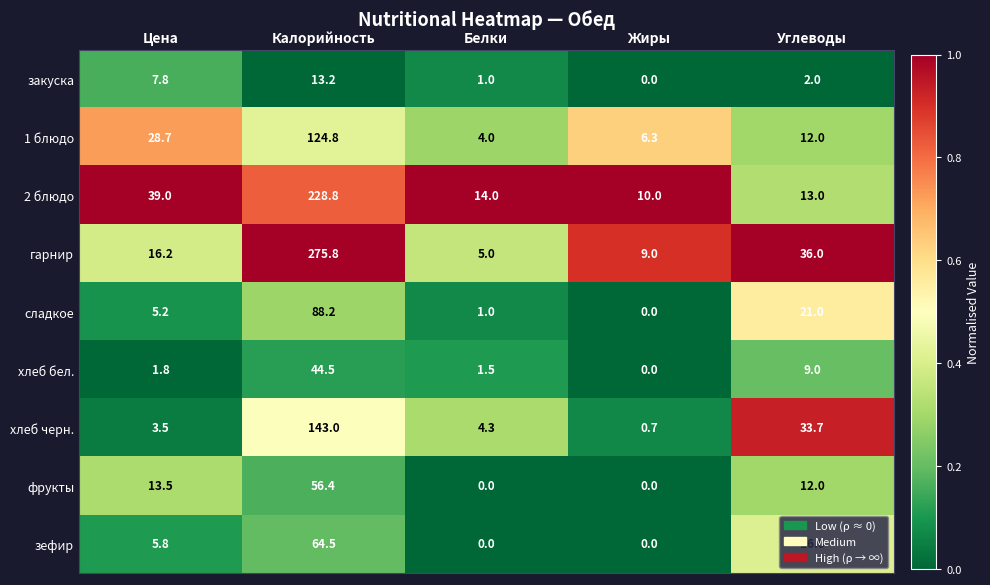

Rank the series at Цена from lowest to highest value.

хлеб бел., хлеб черн., сладкое, зефир, закуска, фрукты, гарнир, 1 блюдо, 2 блюдо